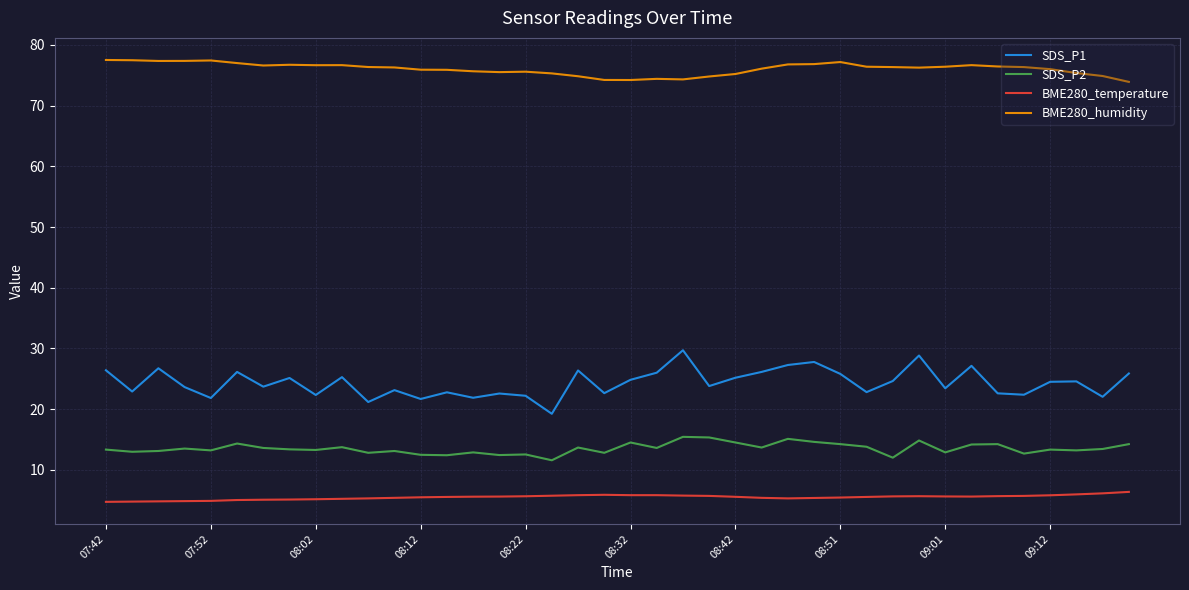

What is the smallest value displayed?

4.7